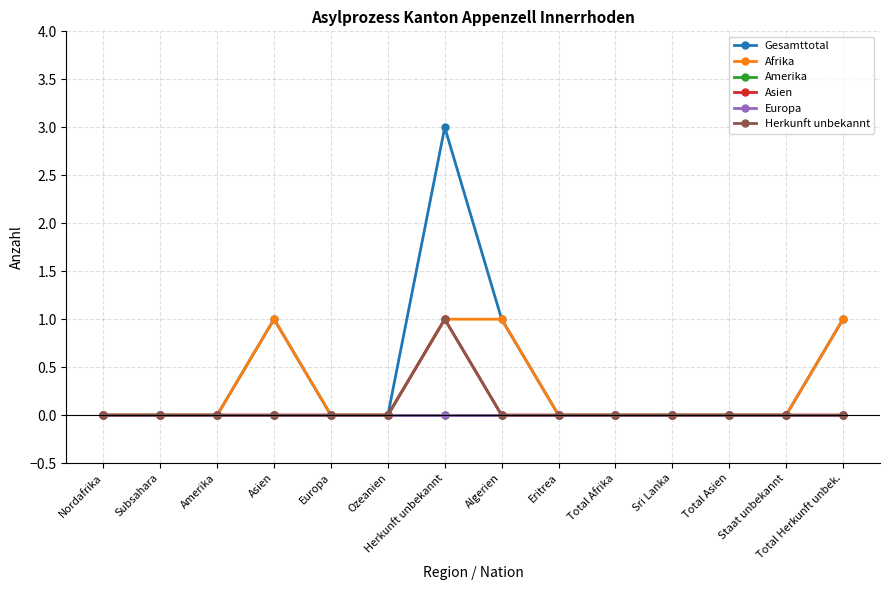

Does the chart have visible grid lines?

Yes